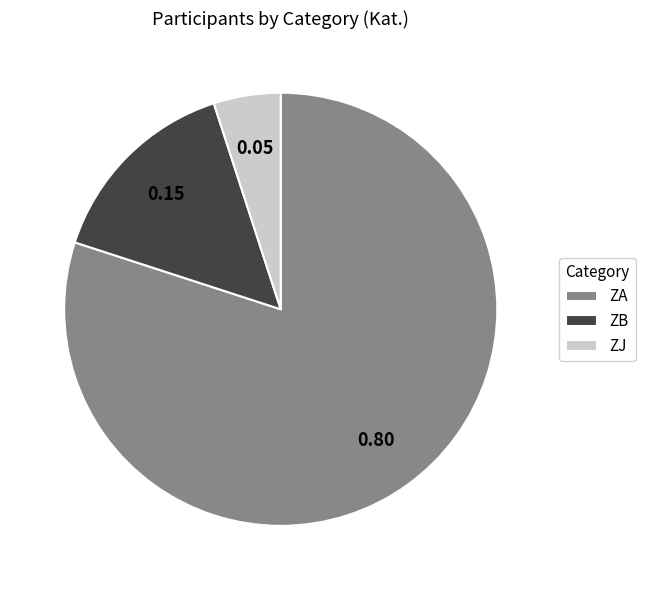

What is the largest slice in the pie chart?

ZA